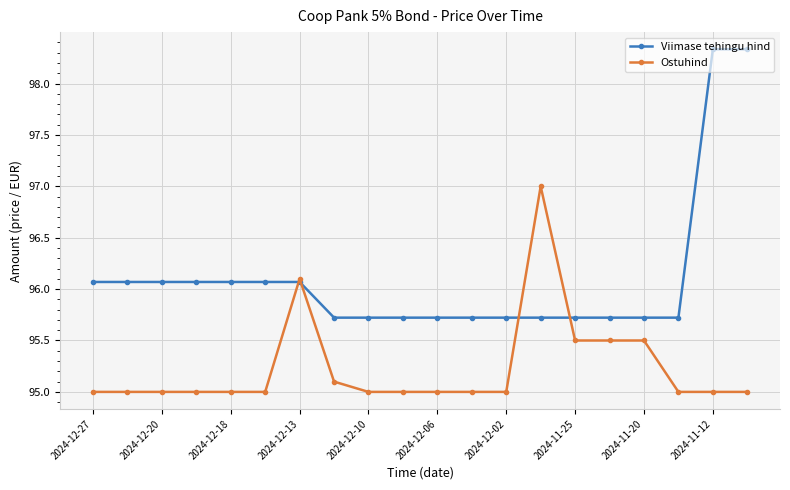

Which series has the largest range (max minus min)?

Viimase tehingu hind